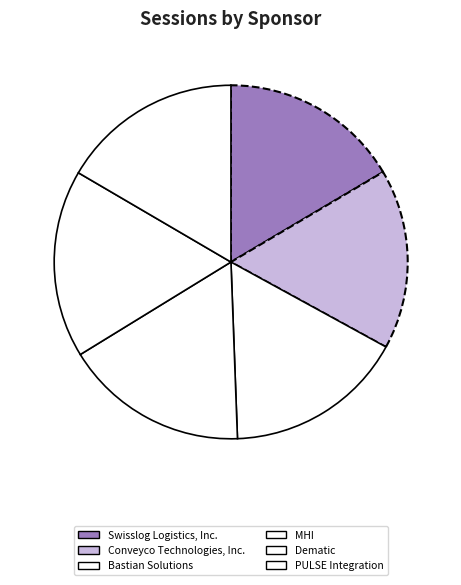

The Conveyco Technologies, Inc. slice represents 5% of the pie. True or false?

False